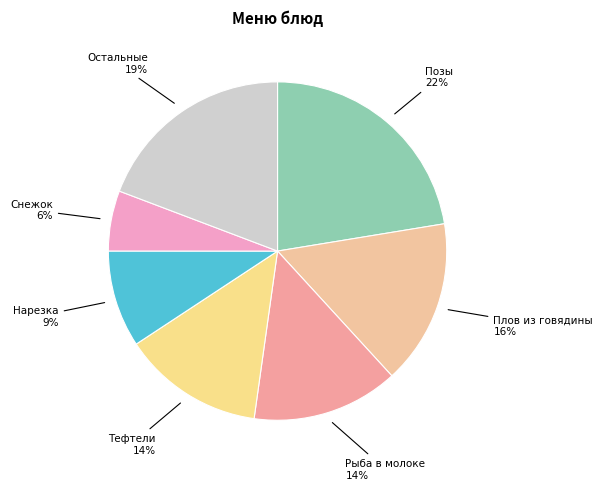

Is Плов из говядины 16% the majority of the pie?

No